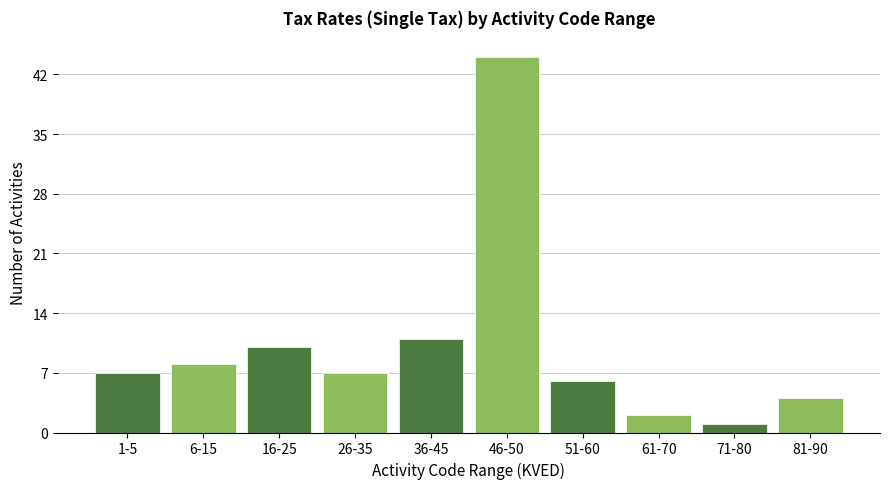

Reading left to right, what are all the values shown in this chart?

1-5=7	6-15=8	16-25=10	26-35=7	36-45=11	46-50=44	51-60=6	61-70=2	71-80=1	81-90=4